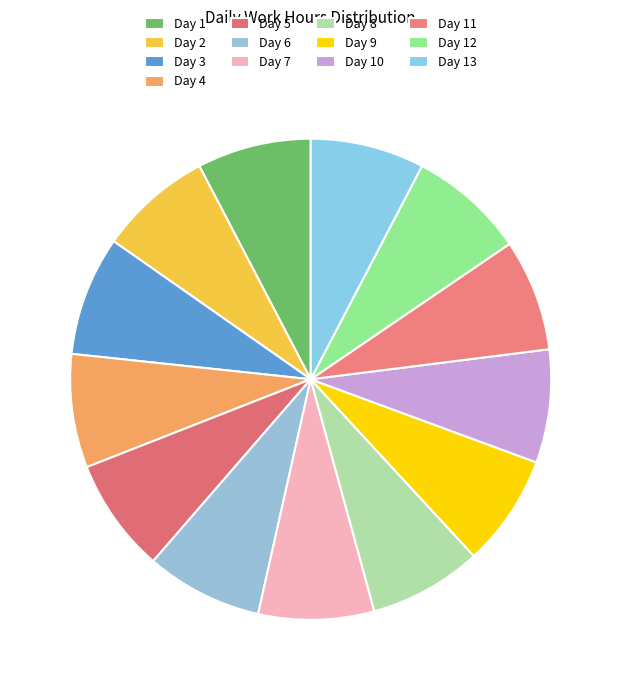

To the nearest percent, what portion does Day 11 represent?

8%